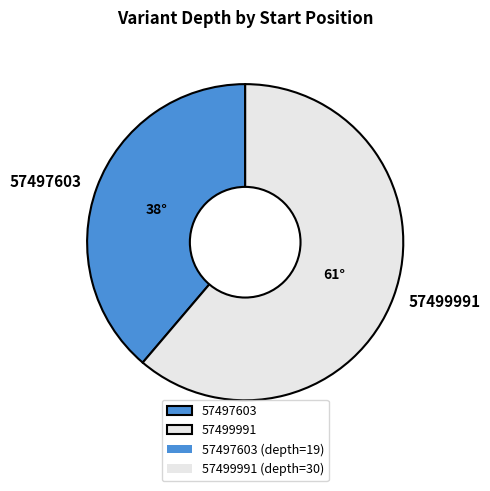

Count the number of slices in the pie.

2